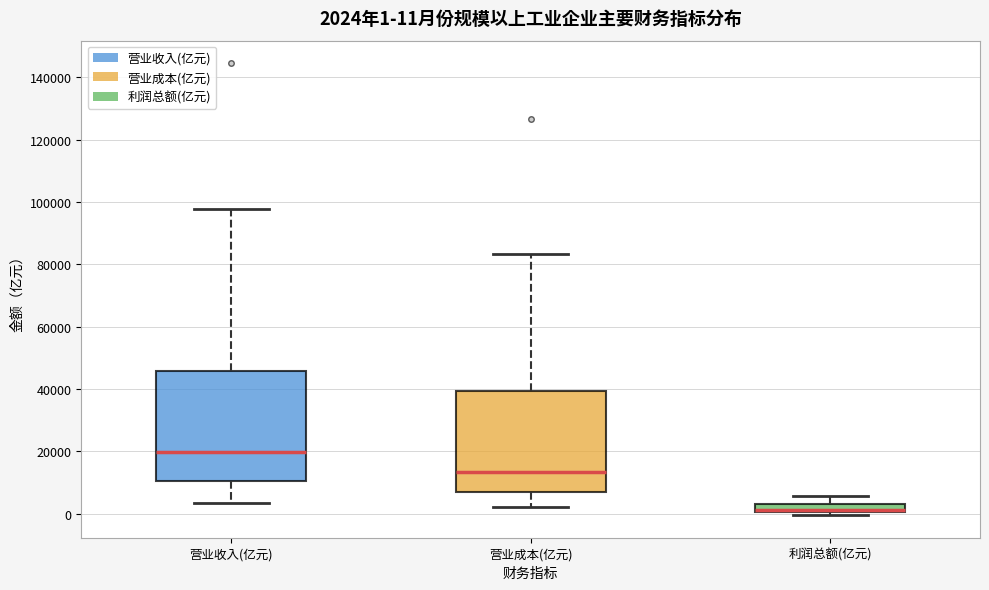

Comparing the boxes themselves (not the whiskers), which one is the tallest?

营业收入(亿元)